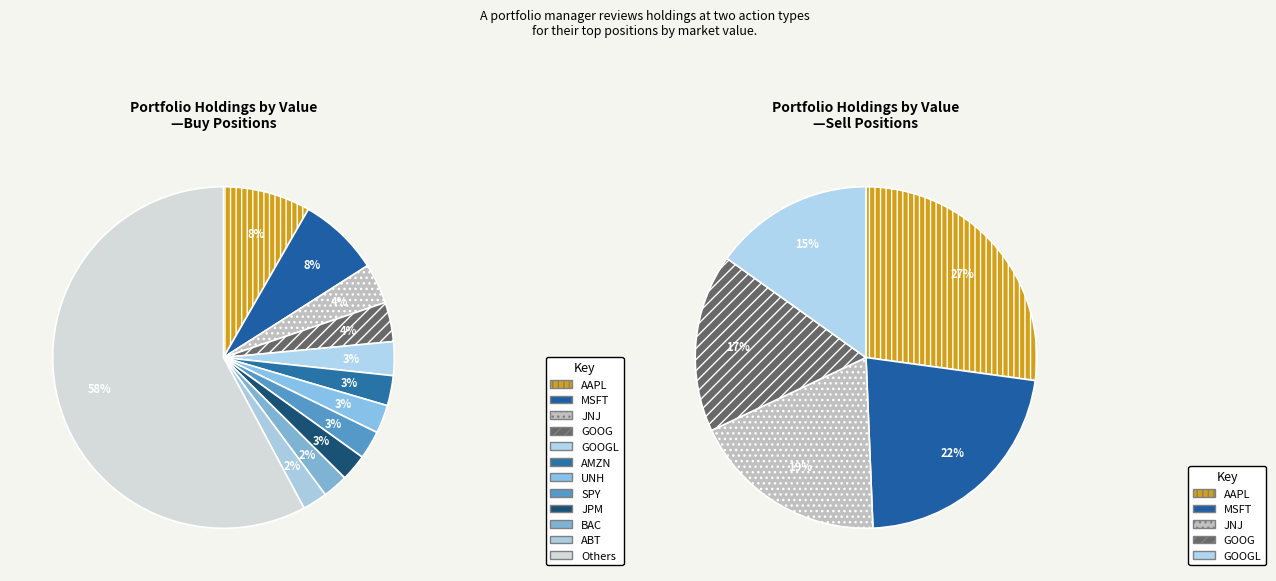

How many segments does this pie chart have?

12